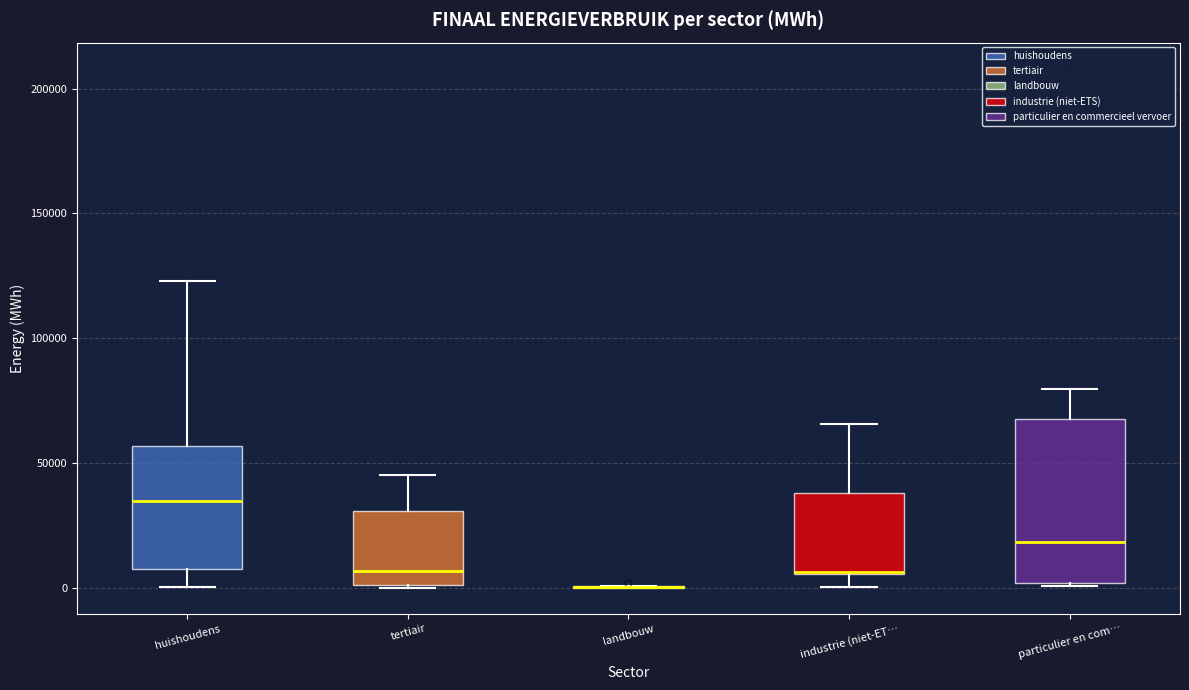

Reading left to right, read every box against the y-axis: the position of its median line, the range the box covers, and the ends of its whiskers. The values are not printed on the chart, so give them approximately, as read against the axis.

huishoudens: median 35000, box 10000 to 55000, whiskers 0 to 125000
tertiair: median 5000, box 0 to 30000, whiskers 0 to 45000
landbouw: box collapsed to a line at 0, whiskers 0 to 0
industrie (niet-ET…: median 5000 (drawn on the box's lower edge), box 5000 to 40000, whiskers 0 to 65000
particulier en com…: median 20000, box 0 to 70000, whiskers 0 (just below the box's lower edge) to 80000